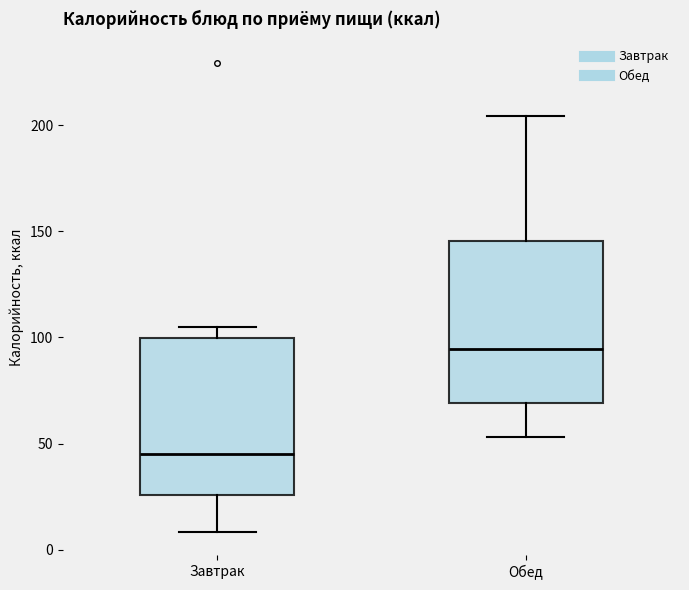

Reading left to right, read every box against the y-axis: the position of its median line, the range the box covers, and the ends of its whiskers. The values are not printed on the chart, so give them approximately, as read against the axis.

Завтрак: median 45, box 25 to 100, whiskers 10 to 105
Обед: median 95, box 70 to 145, whiskers 55 to 205